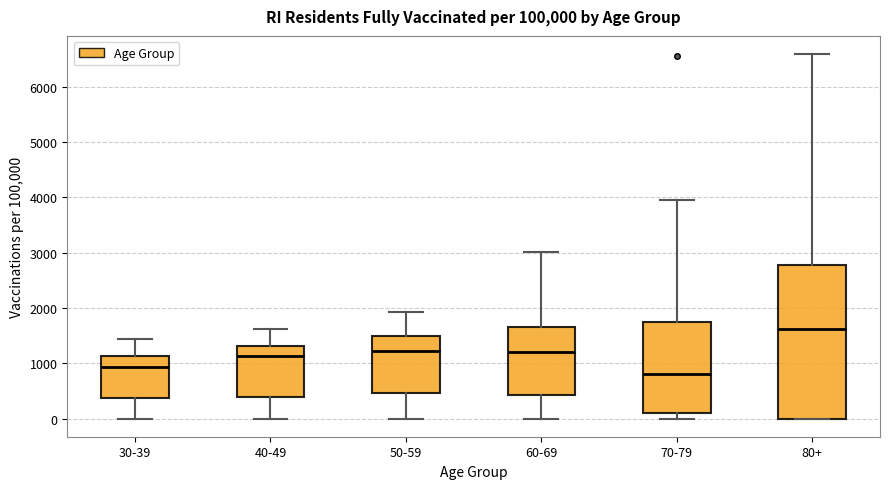

Reading left to right, transcribe this box plot: for each box, give where its median line is, the range the box spans, and where its two whiskers end, as read against the y-axis. The values are not printed on the chart, so give them approximately, as read against the axis.

30-39: median 900, box 400 to 1100, whiskers 0 to 1400
40-49: median 1100, box 400 to 1300, whiskers 0 to 1600
50-59: median 1200, box 500 to 1500, whiskers 0 to 1900
60-69: median 1200, box 400 to 1600, whiskers 0 to 3000
70-79: median 800, box 100 to 1700, whiskers 0 to 4000
80+: median 1600, box 0 to 2800, whiskers 0 to 6600